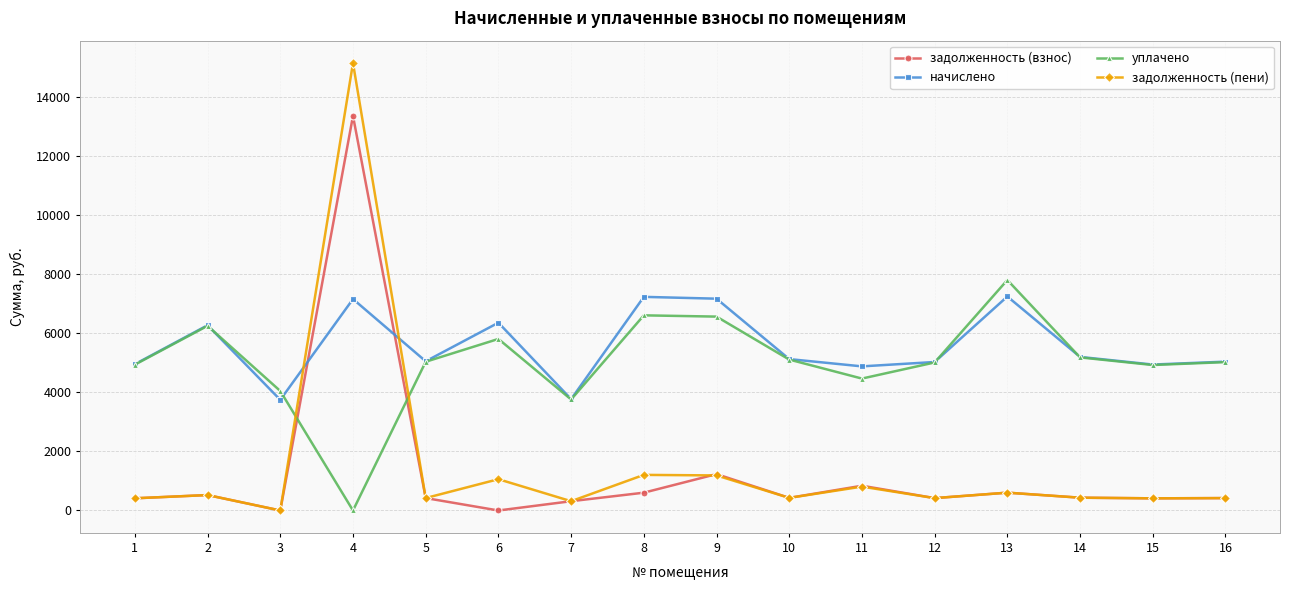

At which category is the sum across all series the highest?

4